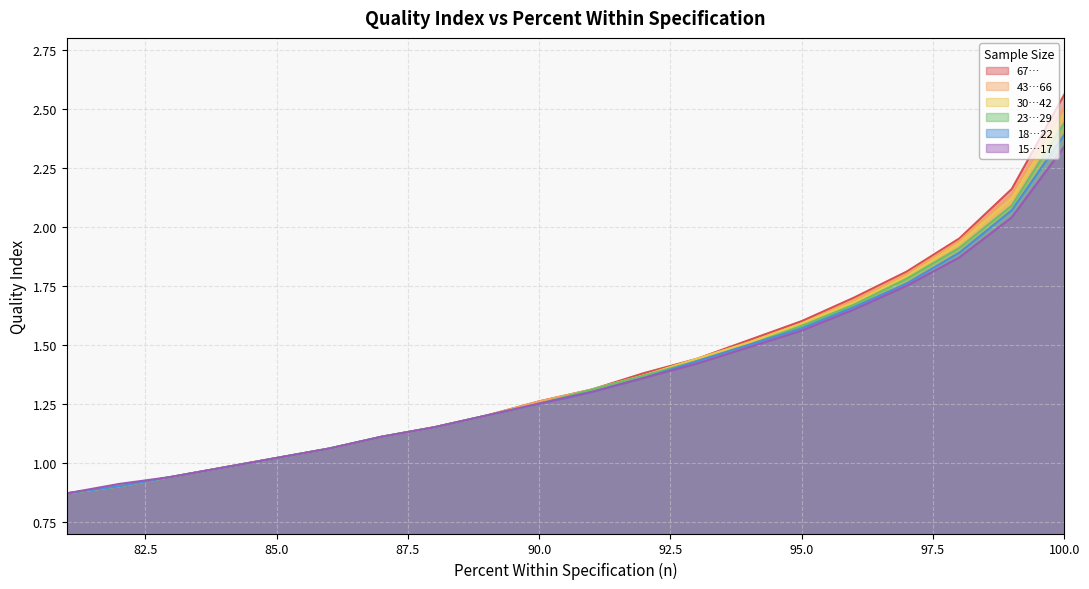

How many lines are shown in the chart?

6